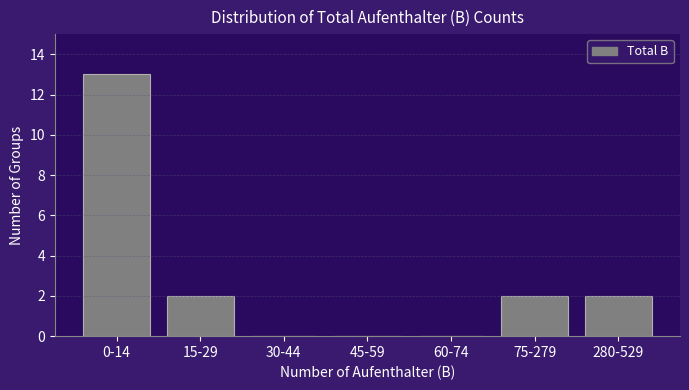

What is the change in value from 0-14 to 15-29?

-11